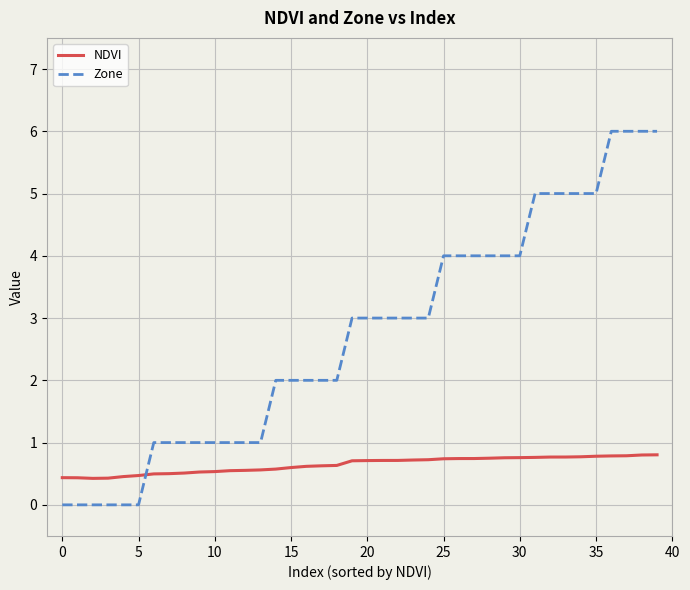

Which series has the largest total across all categories?

Zone